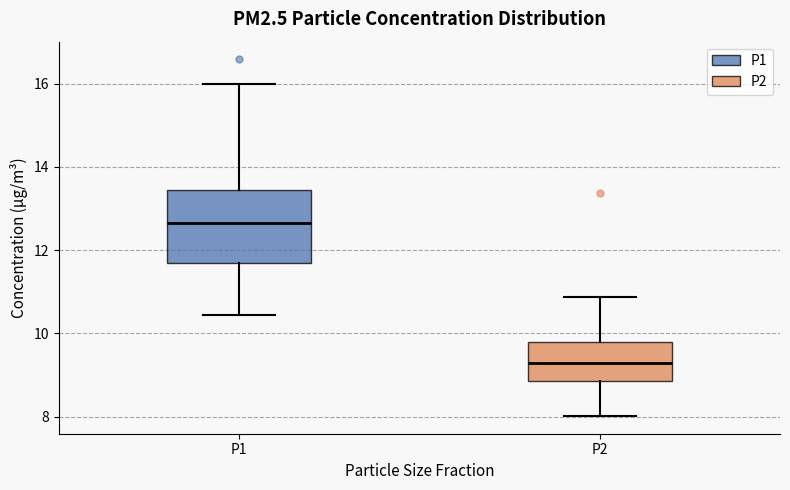

Which box's median line is the highest?

P1